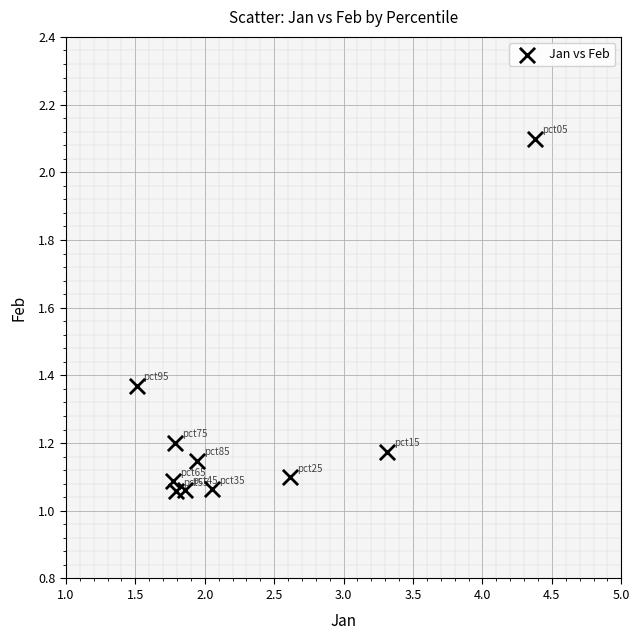

What is the average X value?

2.3